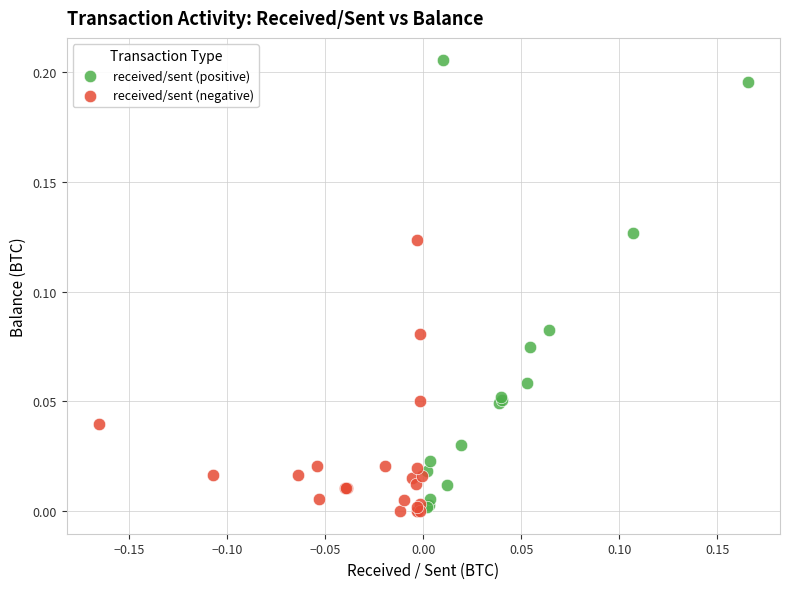

Which series has the largest Y range (max minus min)?

received/sent (positive)